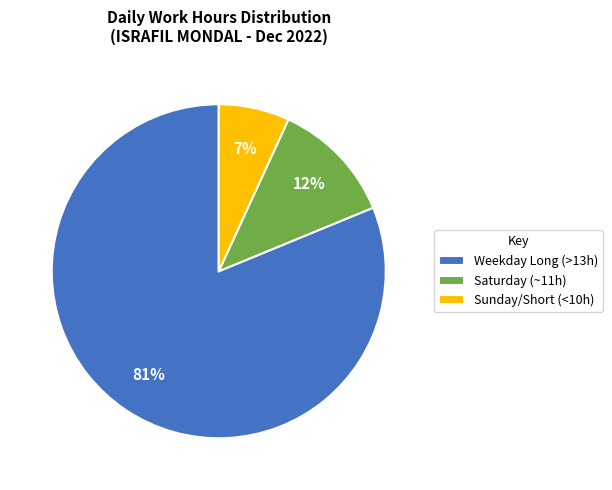

To the nearest percent, what is the average slice percentage?

33%